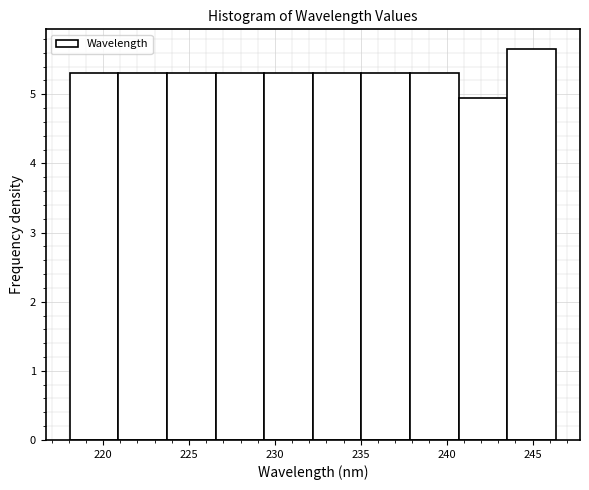

How tall is the bar that spans 232.0 to 235.0 on the x-axis? Neither the bar edges nor the heights are printed on the chart, so give them approximately, as read against the axes.

5.3